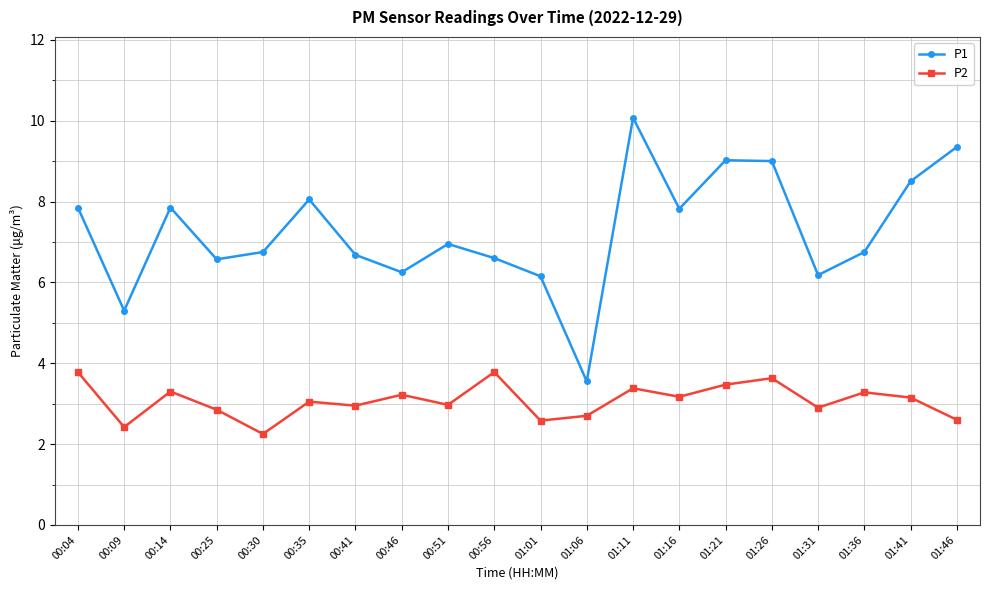

What is the sum of the P1 values at 01:16 and 01:36?

14.6